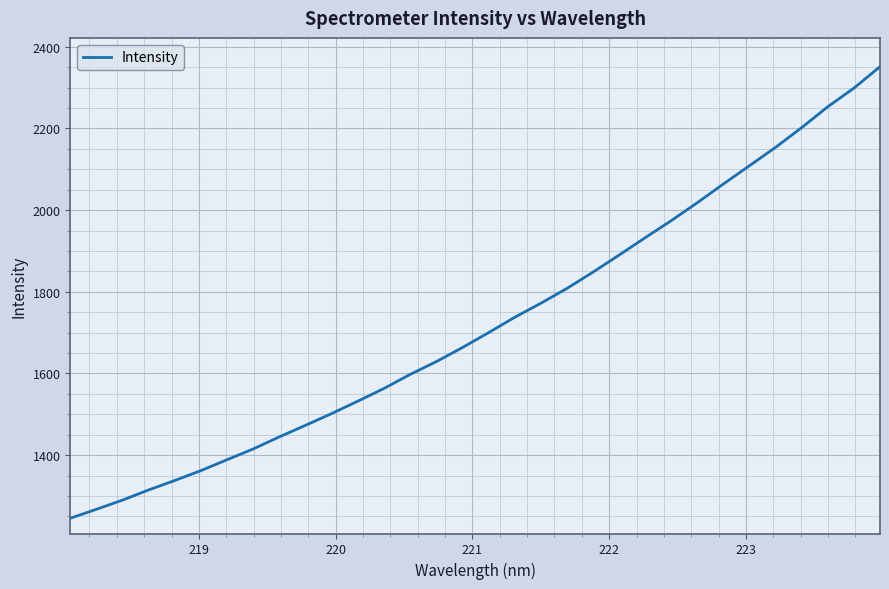

What is the difference between the maximum and minimum values?

1105.9